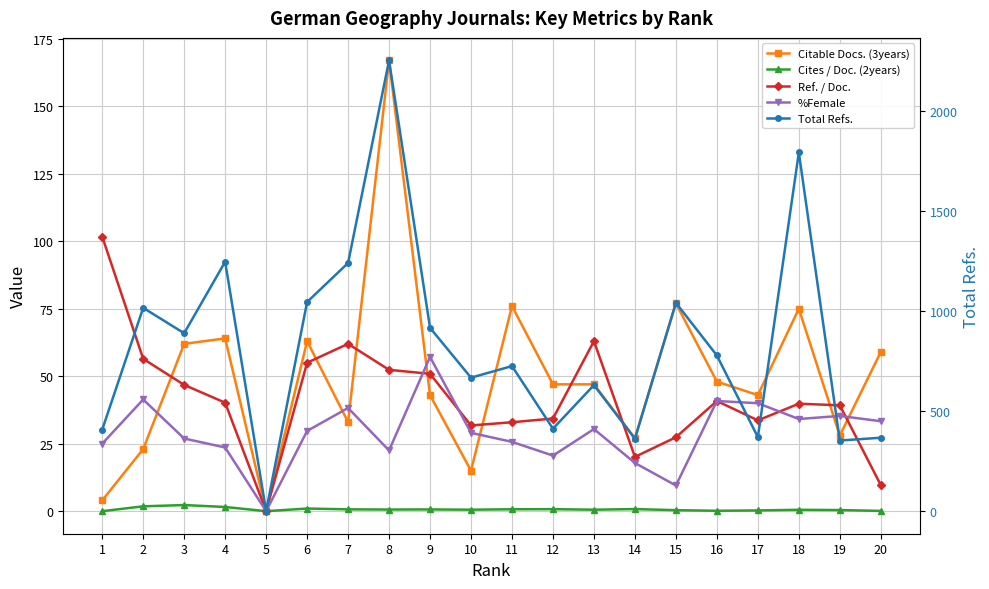

How many interior local valleys does the Ref. / Doc. series have?

4